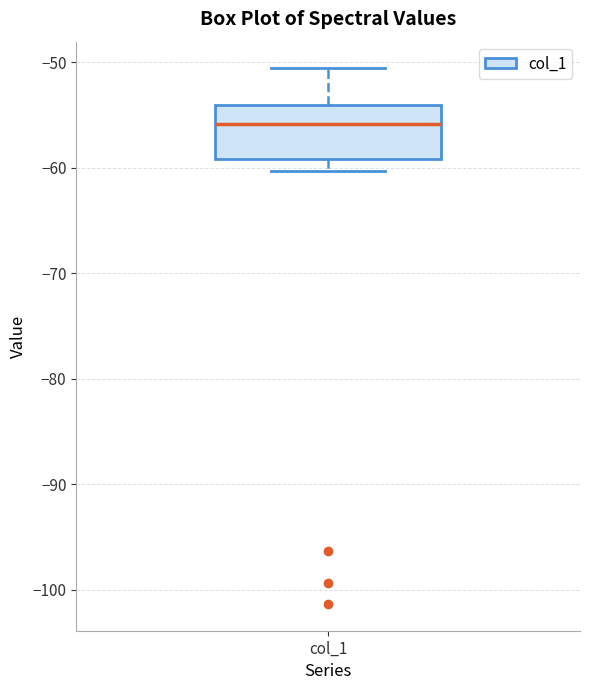

Where does the median line of the box for col_1 sit on the y-axis? The values are not printed on the chart, so give them approximately, as read against the axis.

-56